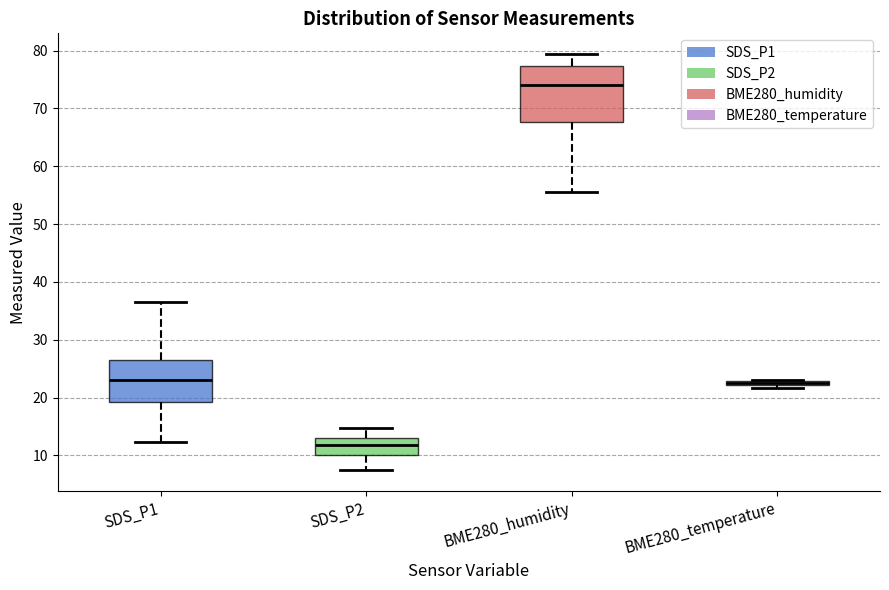

Where does the lower whisker of the box for SDS_P2 end on the y-axis? The values are not printed on the chart, so give them approximately, as read against the axis.

7